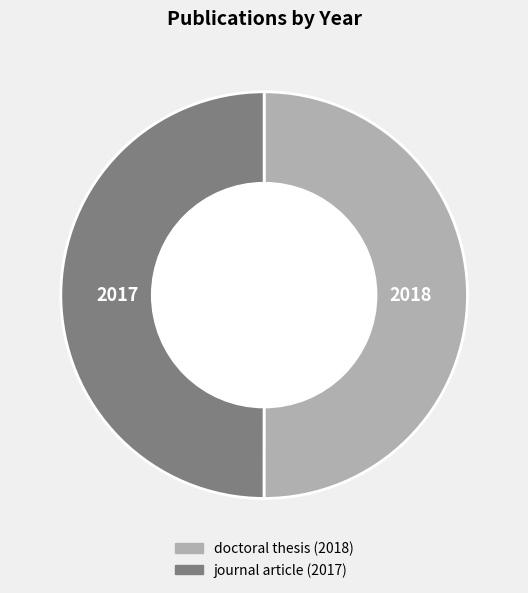

What is the ratio of the value at doctoral thesis (2018) to the value at journal article (2017)?

1.0